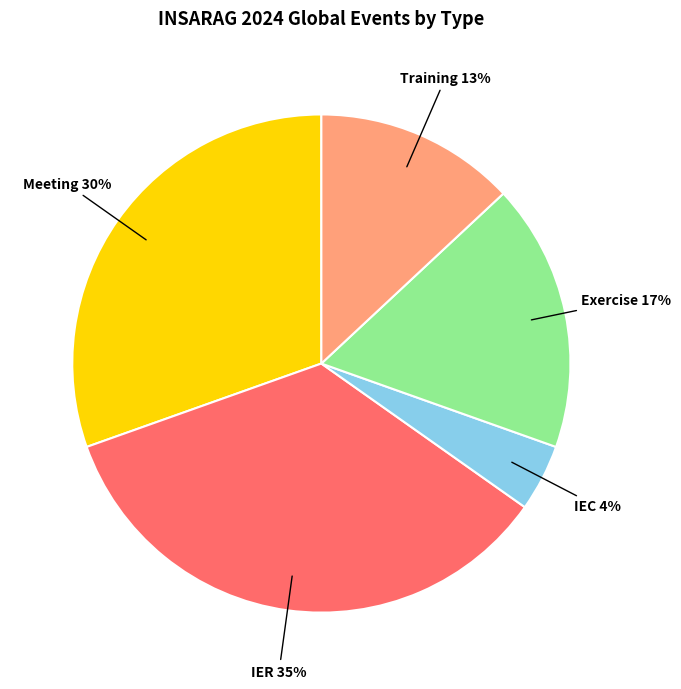

To the nearest percent, what is the average slice percentage?

20%